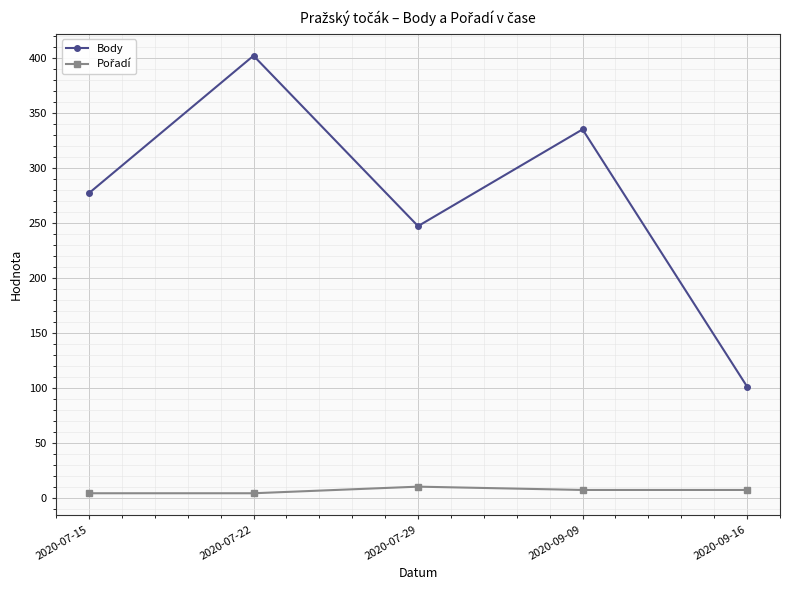

What is the sum of all Body values?

1362